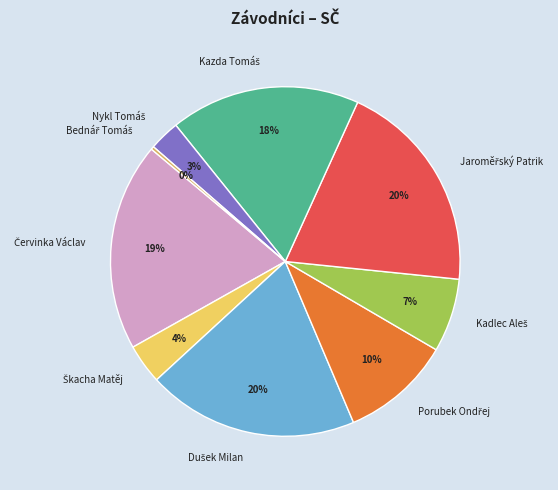

Does any single category account for the majority?

No